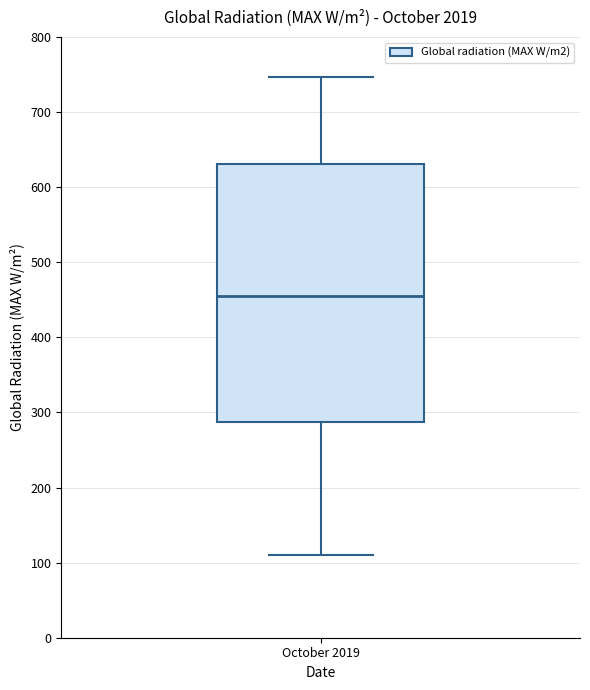

Where is the upper edge of the box for October 2019 on the y-axis? The values are not printed on the chart, so give them approximately, as read against the axis.

630